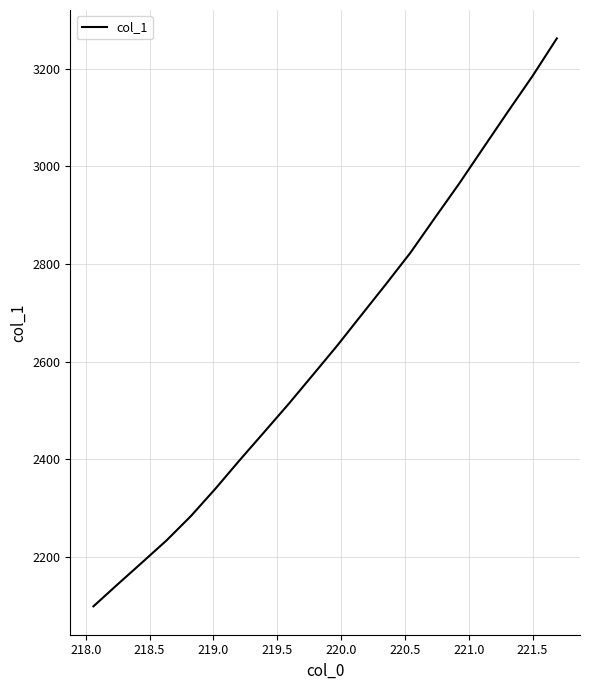

Reading left to right, extract all data points from this chart.

2099.0	2144.4	2189.1	2234.2	2284.2	2340.0	2398.8	2456.0	2513.6	2573.4	2633.5	2696.6	2759.5	2823.7	2894.9	2965.3	3039.2	3112.7	3184.9	3262.2